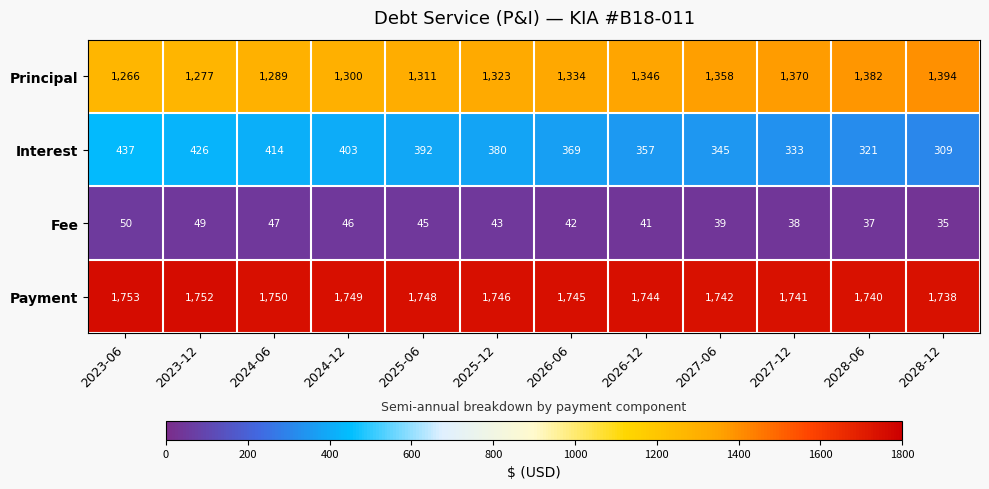

At which category is the sum across all series the highest?

2023-06